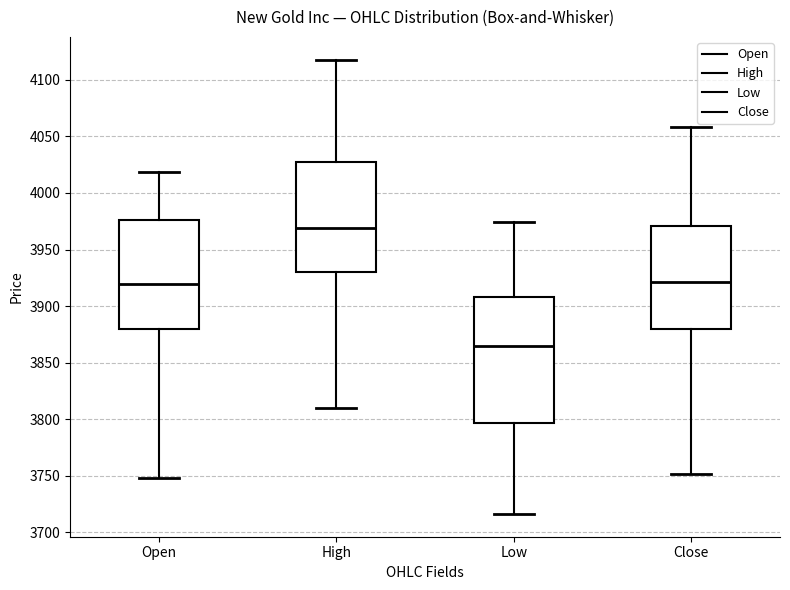

Reading left to right, read every box against the y-axis: the position of its median line, the range the box covers, and the ends of its whiskers. The values are not printed on the chart, so give them approximately, as read against the axis.

Open: median 3920, box 3880 to 3975, whiskers 3750 to 4020
High: median 3970, box 3930 to 4030, whiskers 3810 to 4120
Low: median 3865, box 3795 to 3910, whiskers 3715 to 3975
Close: median 3920, box 3880 to 3970, whiskers 3750 to 4060